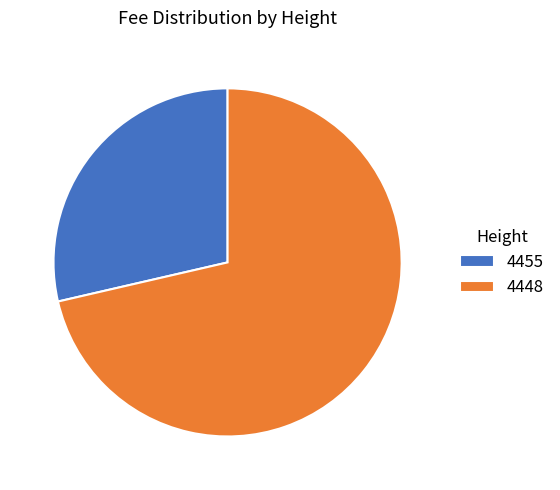

How many segments does this pie chart have?

2